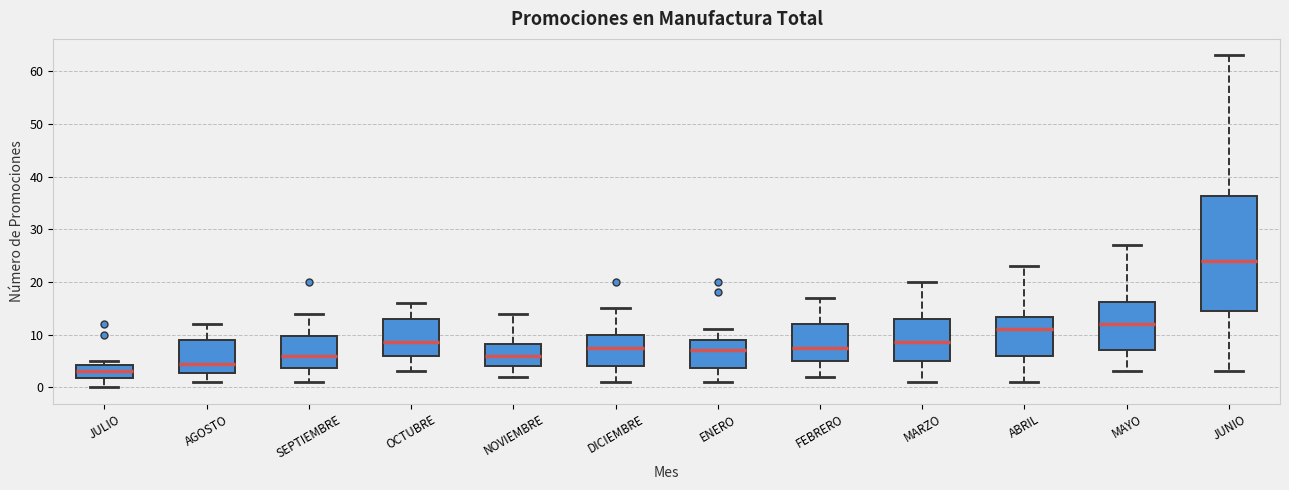

Reading left to right, read every box against the y-axis: the position of its median line, the range the box covers, and the ends of its whiskers. The values are not printed on the chart, so give them approximately, as read against the axis.

JULIO: median 3, box 2 to 4, whiskers 0 to 5
AGOSTO: median 5, box 3 to 9, whiskers 1 to 12
SEPTIEMBRE: median 6, box 4 to 10, whiskers 1 to 14
OCTUBRE: median 9, box 6 to 13, whiskers 3 to 16
NOVIEMBRE: median 6, box 4 to 8, whiskers 2 to 14
DICIEMBRE: median 8, box 4 to 10, whiskers 1 to 15
ENERO: median 7, box 4 to 9, whiskers 1 to 11
FEBRERO: median 8, box 5 to 12, whiskers 2 to 17
MARZO: median 9, box 5 to 13, whiskers 1 to 20
ABRIL: median 11, box 6 to 13, whiskers 1 to 23
MAYO: median 12, box 7 to 16, whiskers 3 to 27
JUNIO: median 24, box 15 to 36, whiskers 3 to 63